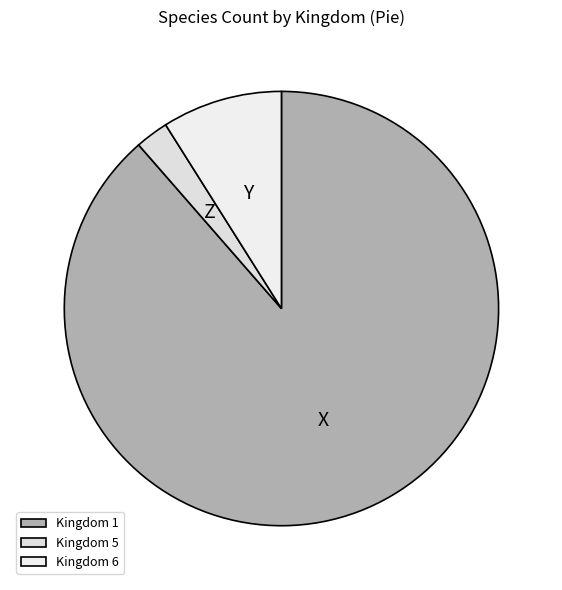

How many slices are in this pie chart?

3